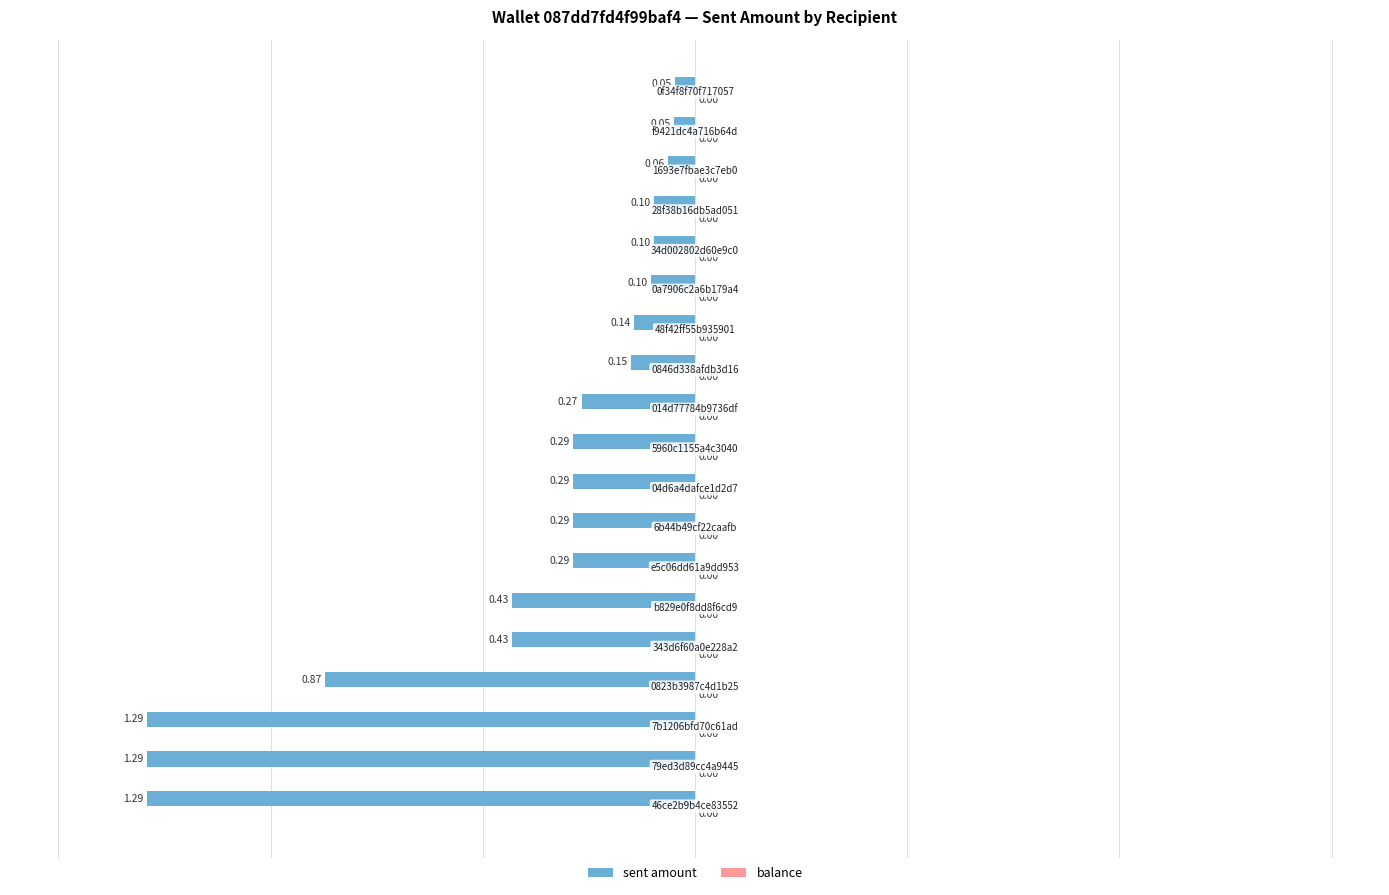

What is the difference between the maximum and minimum values?

1.2